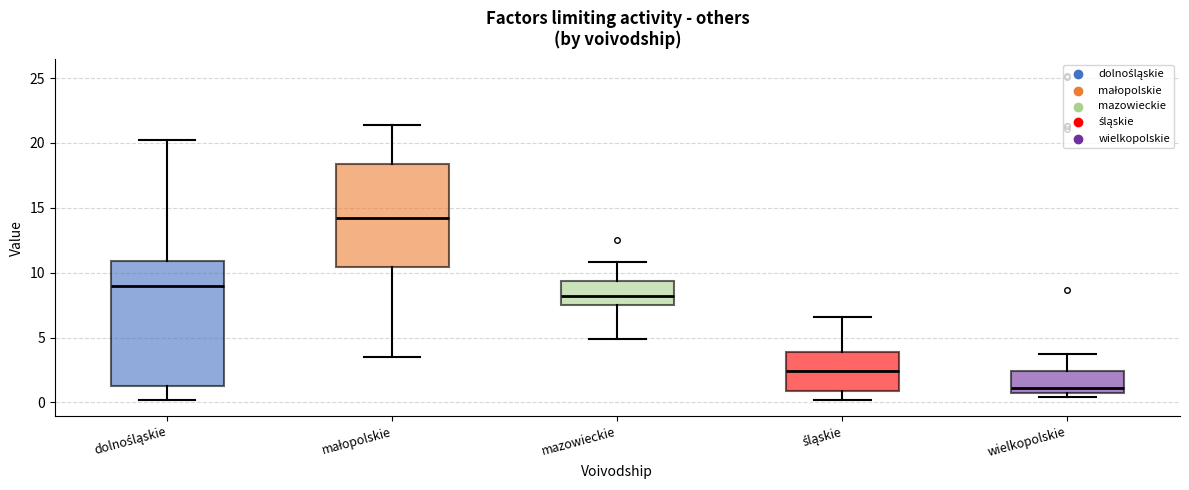

Reading left to right, read every box against the y-axis: the position of its median line, the range the box covers, and the ends of its whiskers. The values are not printed on the chart, so give them approximately, as read against the axis.

dolnośląskie: median 9.0, box 1.5 to 11.0, whiskers 0.0 to 20.0
małopolskie: median 14.0, box 10.5 to 18.5, whiskers 3.5 to 21.5
mazowieckie: median 8.0, box 7.5 to 9.5, whiskers 5.0 to 11.0
śląskie: median 2.5, box 1.0 to 4.0, whiskers 0.0 to 6.5
wielkopolskie: median 1.0, box 0.5 to 2.5, whiskers 0.5 (just below the box's lower edge) to 3.5